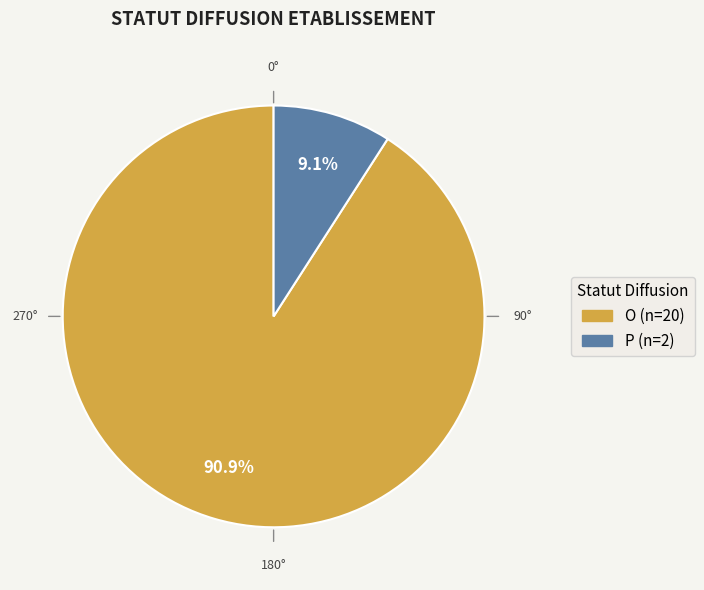

What is the smallest slice in the pie chart?

P